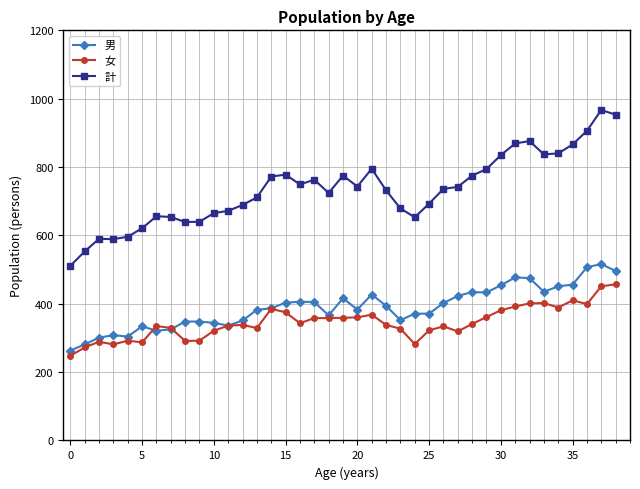

What is the value of the 女 point at the 29th from the left?

341